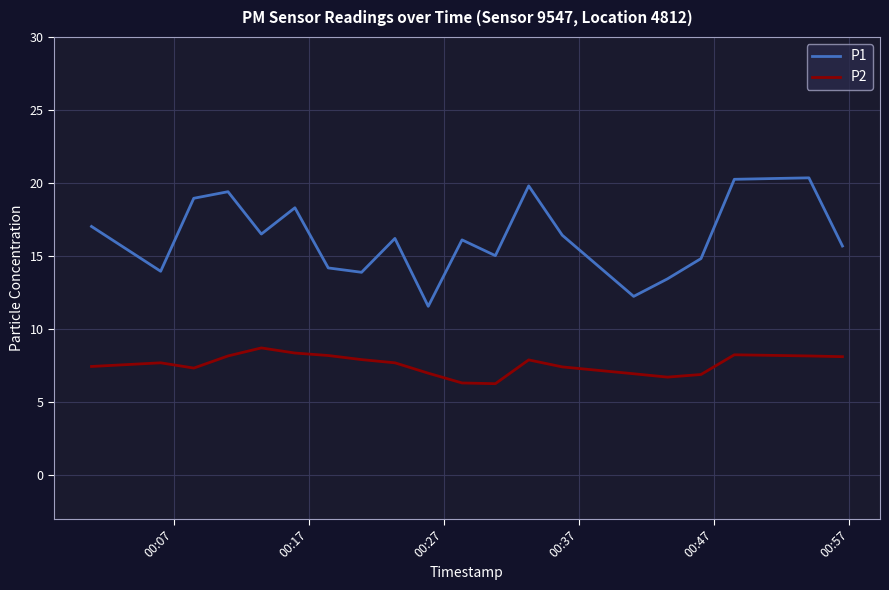

Which series has the widest spread of values?

P1